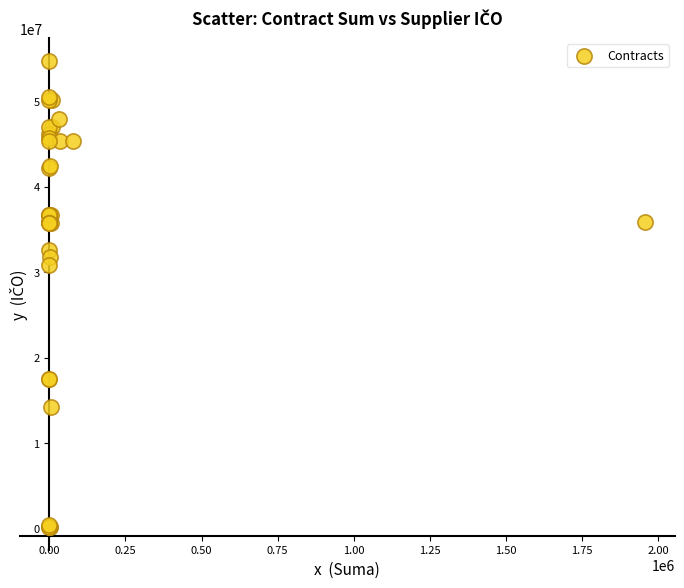

What Y value in the scatter plot is closest to 27403011?

30804451